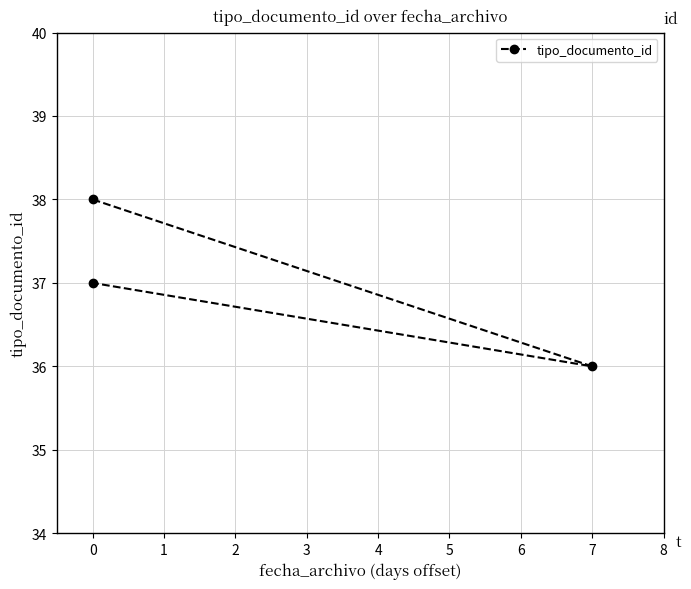

Count the number of data series in this chart.

1